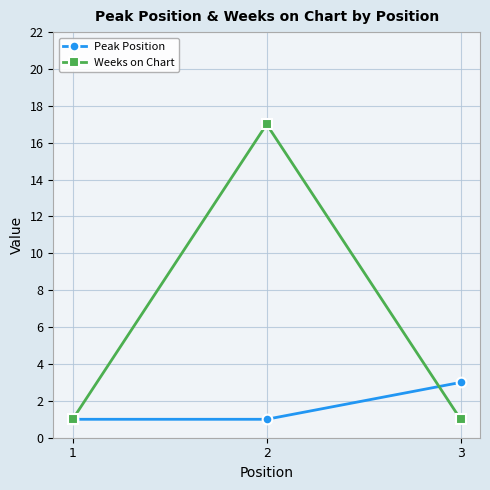

Reading left to right, extract all data points from this chart.

Peak Position: 1=1	2=1	3=3
Weeks on Chart: 1=1	2=17	3=1